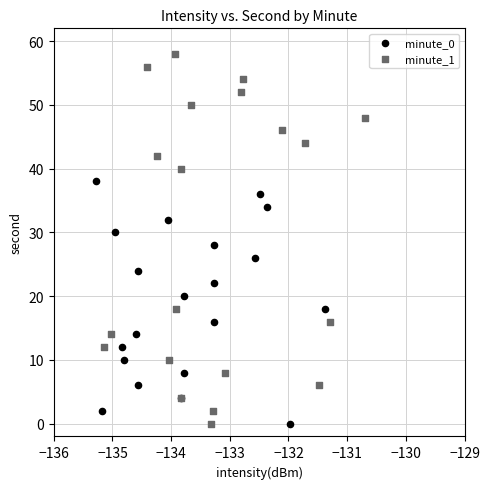

Which series reaches the maximum Y coordinate?

minute_1